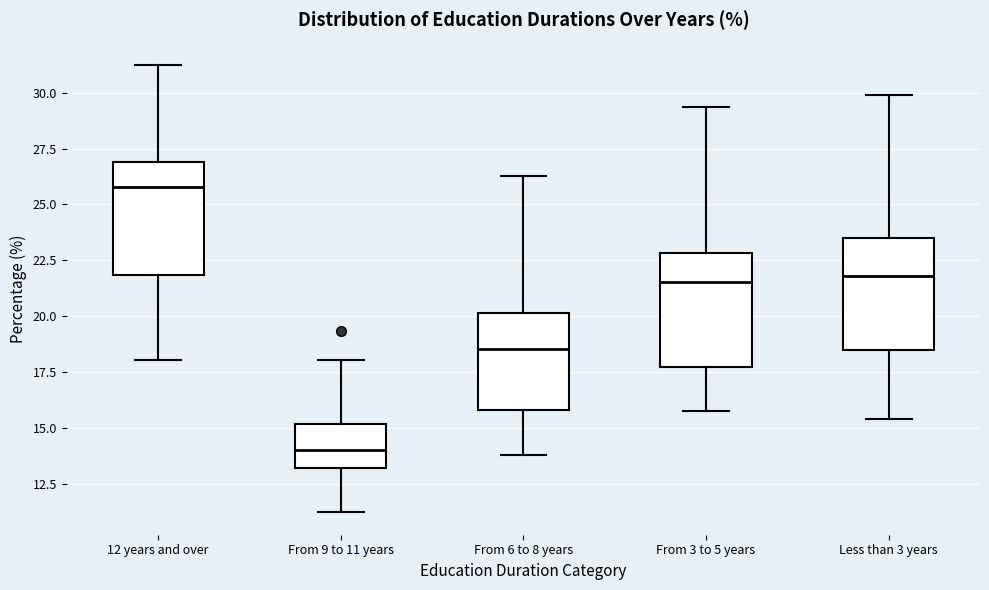

Reading left to right, read every box against the y-axis: the position of its median line, the range the box covers, and the ends of its whiskers. The values are not printed on the chart, so give them approximately, as read against the axis.

12 years and over: median 26.0, box 22.0 to 27.0, whiskers 18.0 to 31.0
From 9 to 11 years: median 14.0, box 13.0 to 15.0, whiskers 11.0 to 18.0
From 6 to 8 years: median 18.5, box 16.0 to 20.0, whiskers 14.0 to 26.5
From 3 to 5 years: median 21.5, box 17.5 to 23.0, whiskers 16.0 to 29.5
Less than 3 years: median 22.0, box 18.5 to 23.5, whiskers 15.5 to 30.0